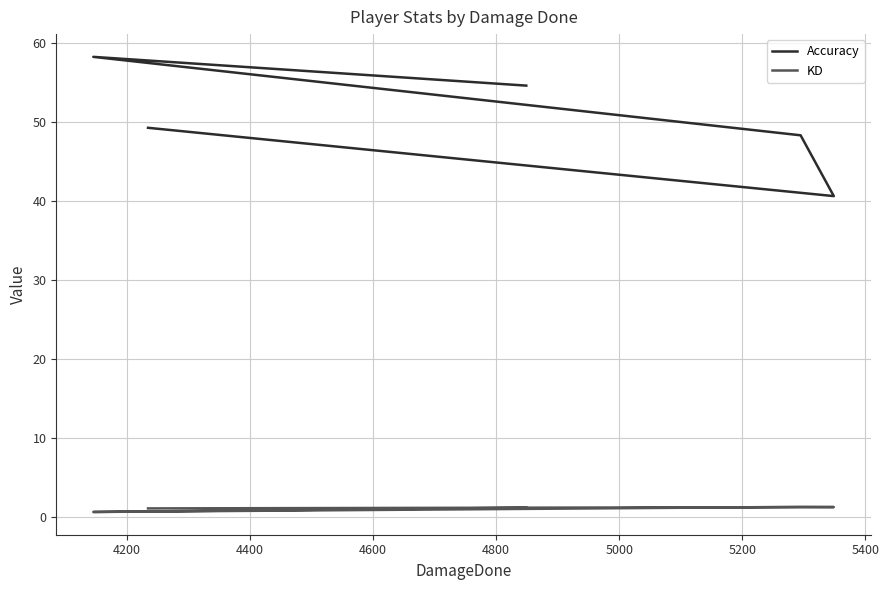

True or false: Accuracy and KD cross at least once.

False